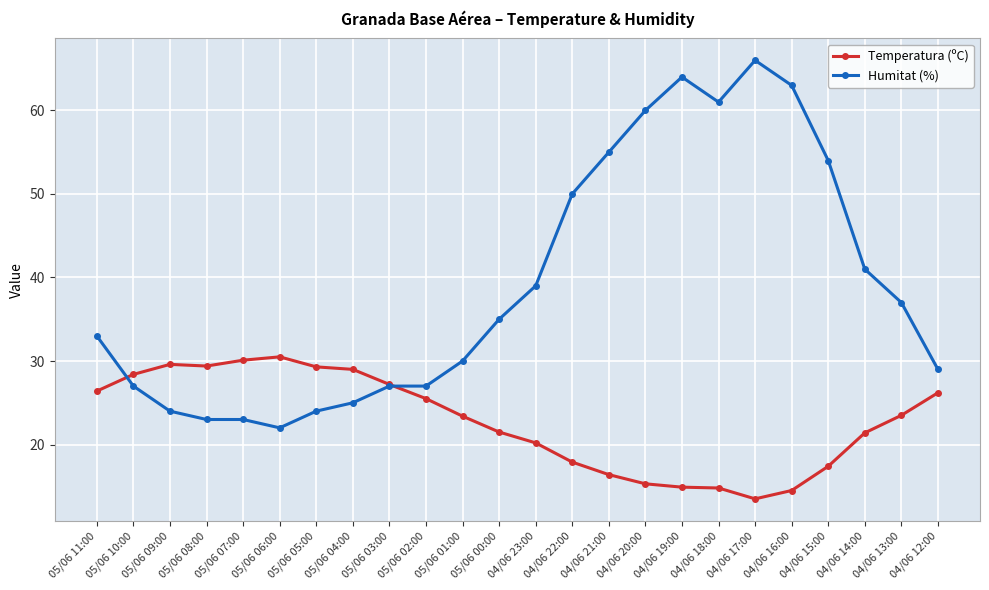

How many distinct data groups are displayed?

2